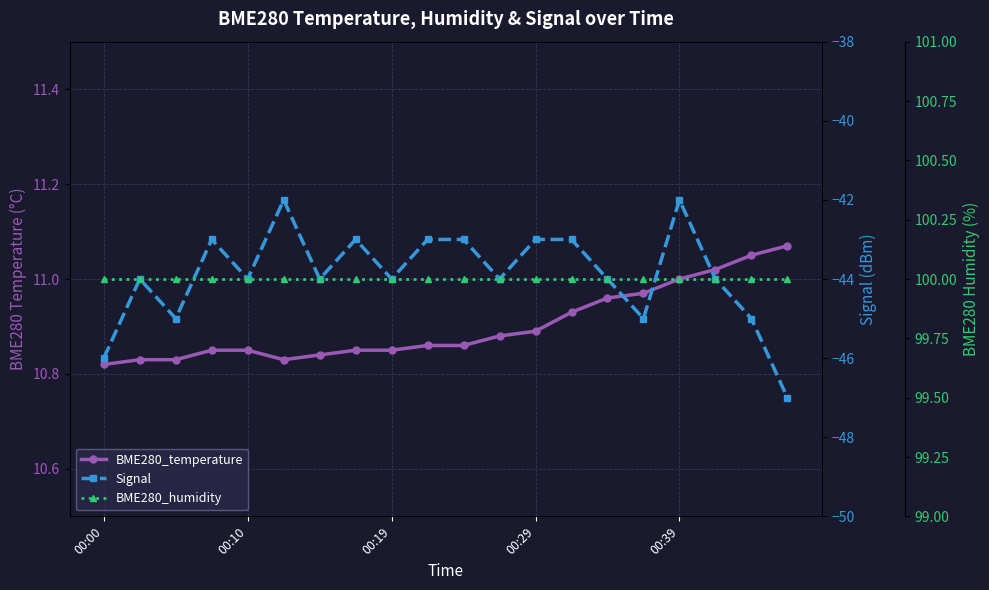

Reading left to right, what are all the values shown in this chart?

BME280_temperature: 10.8	10.8	10.8	10.8	10.8	10.8	10.8	10.8	10.8	10.9	10.9	10.9	10.9	10.9	11.0	11.0	11.0	11.0	11.1	11.1
Signal: -46.0	-44.0	-45.0	-43.0	-44.0	-42.0	-44.0	-43.0	-44.0	-43.0	-43.0	-44.0	-43.0	-43.0	-44.0	-45.0	-42.0	-44.0	-45.0	-47.0
BME280_humidity: 100.0	100.0	100.0	100.0	100.0	100.0	100.0	100.0	100.0	100.0	100.0	100.0	100.0	100.0	100.0	100.0	100.0	100.0	100.0	100.0